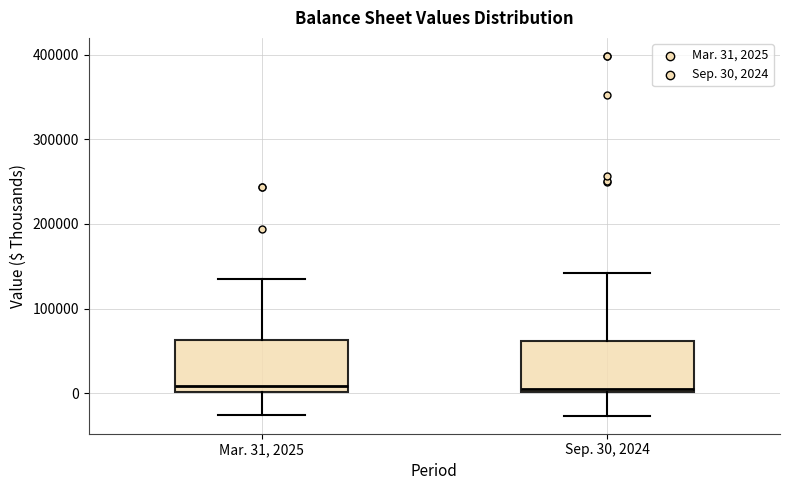

Reading left to right, transcribe this box plot: for each box, give where its median line is, the range the box spans, and where its two whiskers end, as read against the y-axis. The values are not printed on the chart, so give them approximately, as read against the axis.

Mar. 31, 2025: median 10000, box 0 to 60000, whiskers -30000 to 140000
Sep. 30, 2024: median 10000, box 0 to 60000, whiskers -30000 to 140000